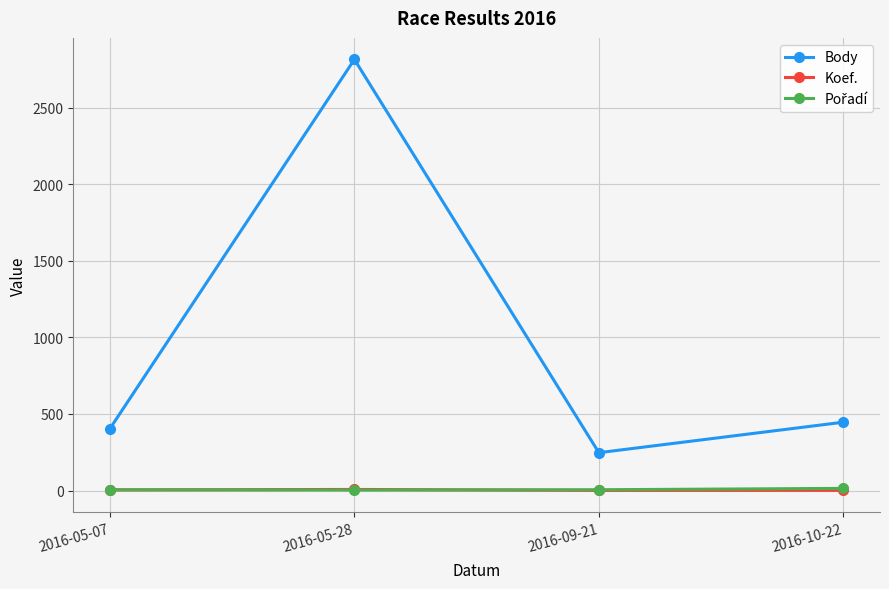

What is the sum of the Body values at 2016-05-07 and 2016-05-28?

3218